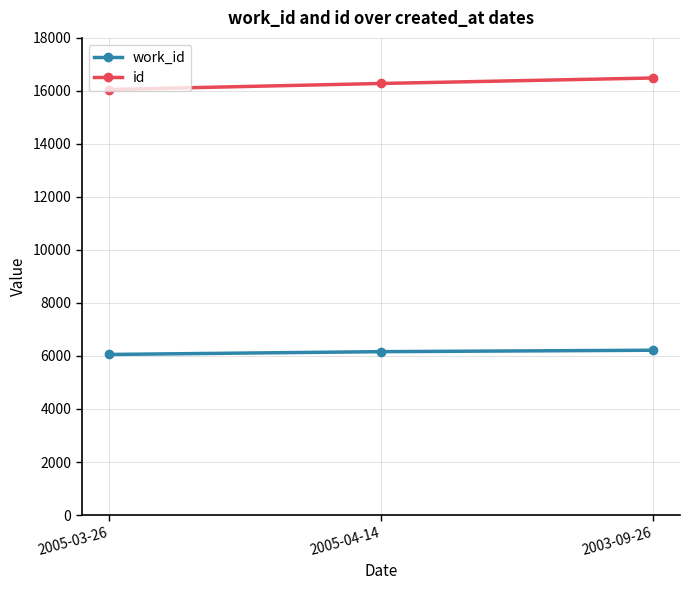

What is the total value across all series at 2005-04-14?

22443